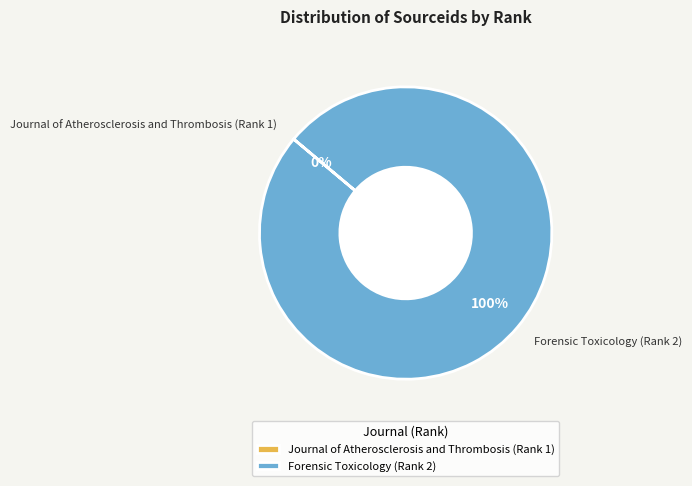

True or false: Forensic Toxicology (Rank 2) accounts for 100% of the total.

True